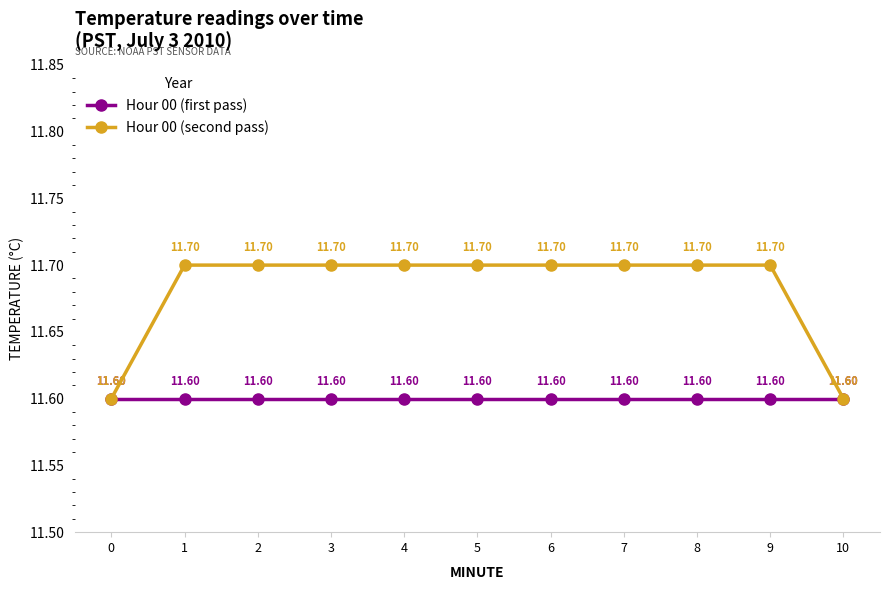

What is the total value across all series at 4?

23.3